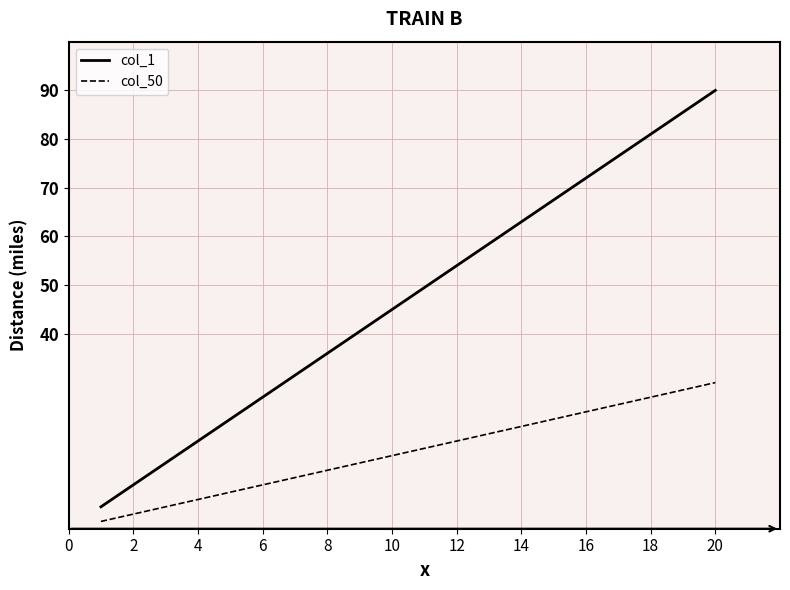

Which series has the largest total across all categories?

col_1